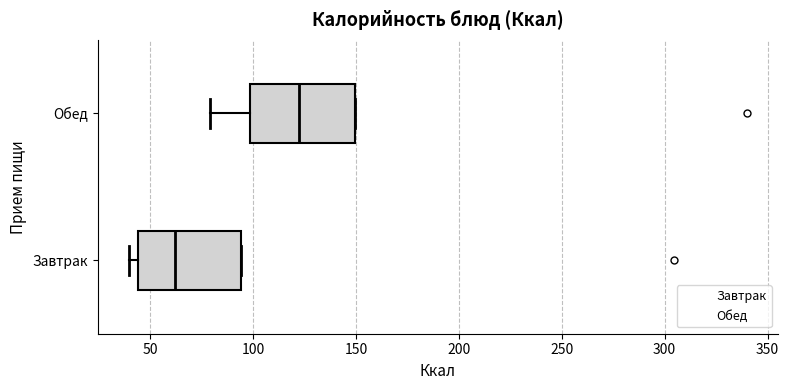

Reading bottom to top, read every box against the x-axis: the position of its median line, the range the box covers, and the ends of its whiskers. The values are not printed on the chart, so give them approximately, as read against the axis.

Завтрак: median 60, box 45 to 95, whiskers 40 to 95
Обед: median 120, box 100 to 150, whiskers 80 to 150